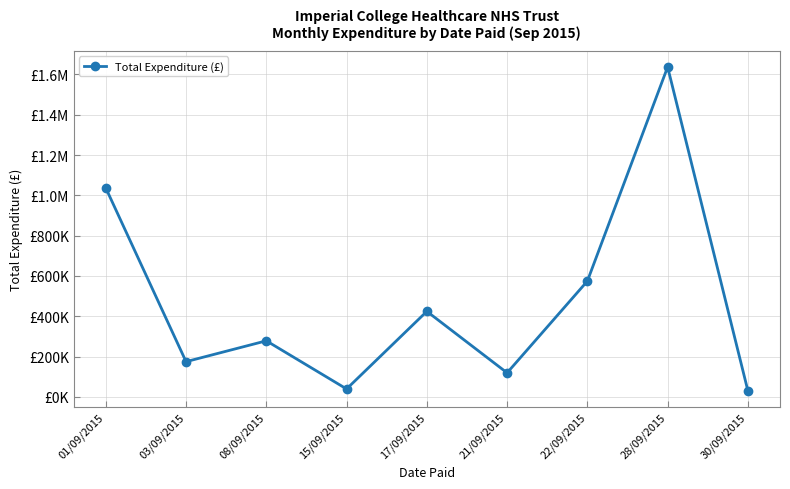

At which label does the data first exceed 278001?

01/09/2015